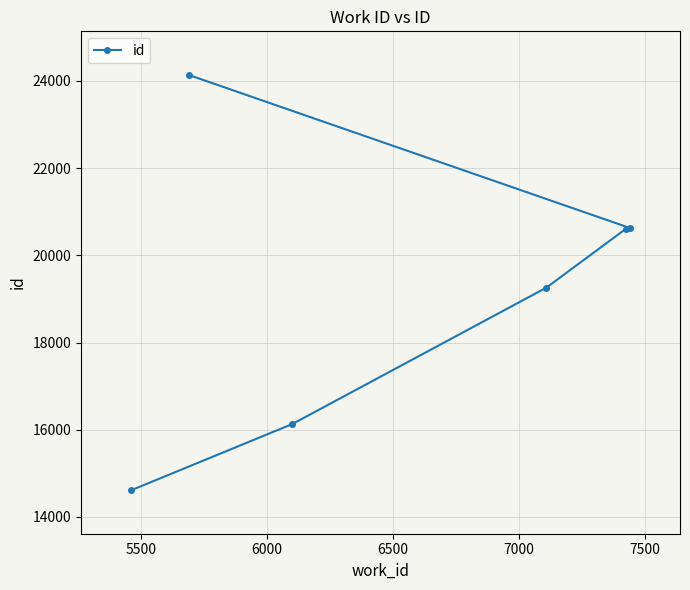

What is the average value?

19231